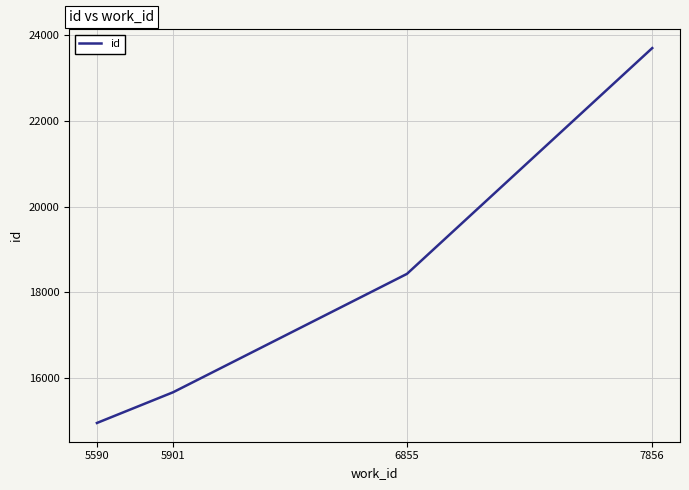

The value at 7856 is 23706. True or false?

True